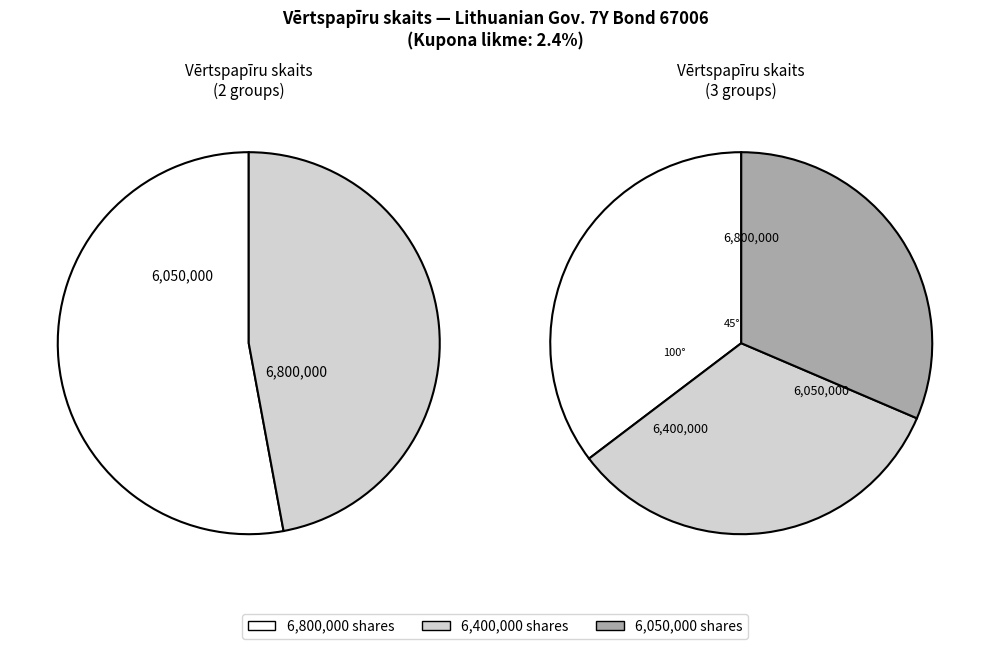

To the nearest percent, what is the combined percentage of 6050000 and 6800000?

67%